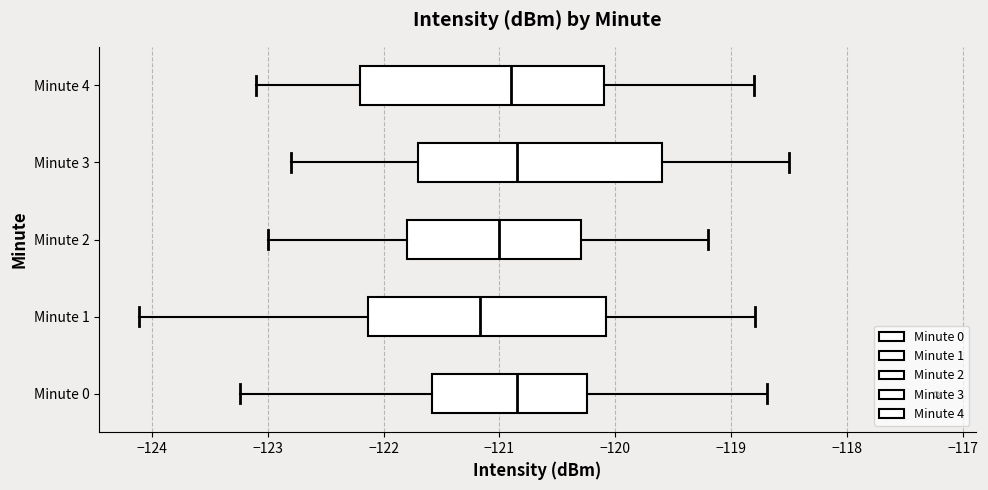

Reading bottom to top, read every box against the x-axis: the position of its median line, the range the box covers, and the ends of its whiskers. The values are not printed on the chart, so give them approximately, as read against the axis.

Minute 0: median -120.9, box -121.6 to -120.2, whiskers -123.2 to -118.7
Minute 1: median -121.2, box -122.1 to -120.1, whiskers -124.1 to -118.8
Minute 2: median -121.0, box -121.8 to -120.3, whiskers -123.0 to -119.2
Minute 3: median -120.8, box -121.7 to -119.6, whiskers -122.8 to -118.5
Minute 4: median -120.9, box -122.2 to -120.1, whiskers -123.1 to -118.8